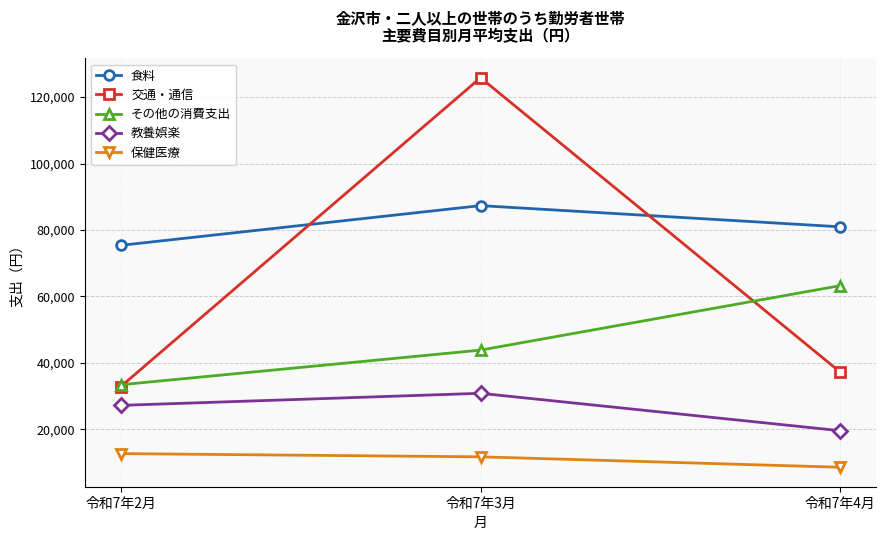

The 教養娯楽 series shows 19558 at 令和7年4月. True or false?

True